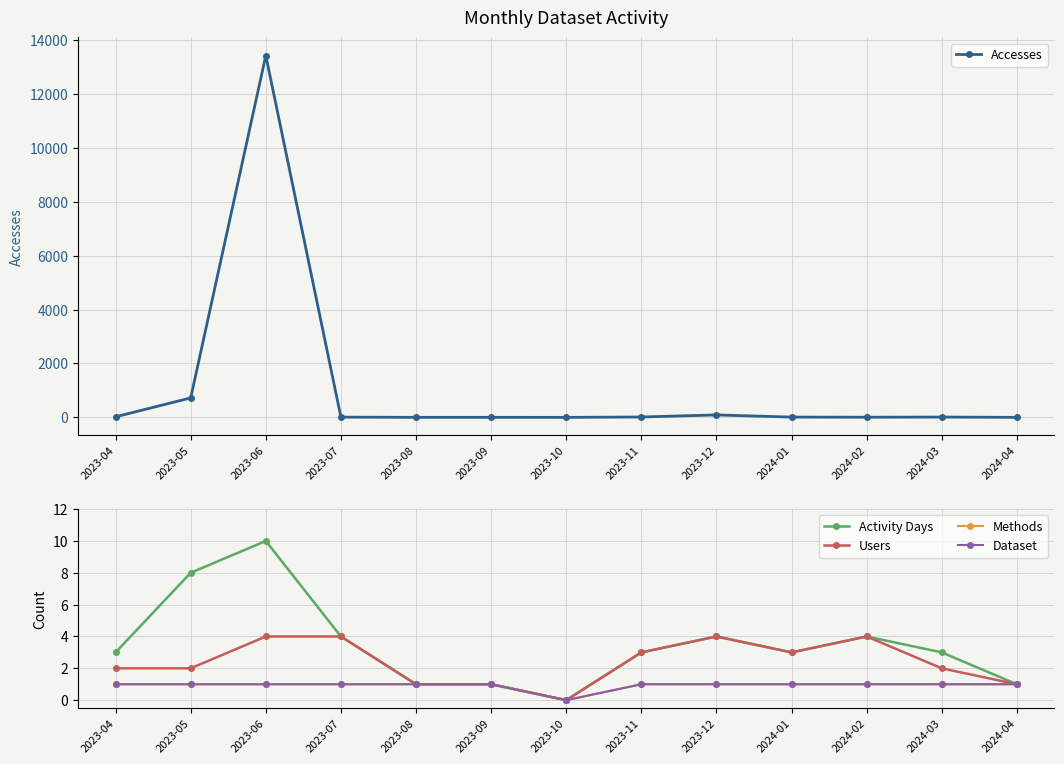

Reading left to right, extract all data points from this chart.

Accesses: 21	722	13431	9	1	1	0	14	91	10	6	11	1
Activity Days: 3	8	10	4	1	1	0	3	4	3	4	3	1
Users: 2	2	4	4	1	1	0	3	4	3	4	2	1
Methods: 1	1	1	1	1	1	0	1	1	1	1	1	1
Dataset: 1	1	1	1	1	1	0	1	1	1	1	1	1